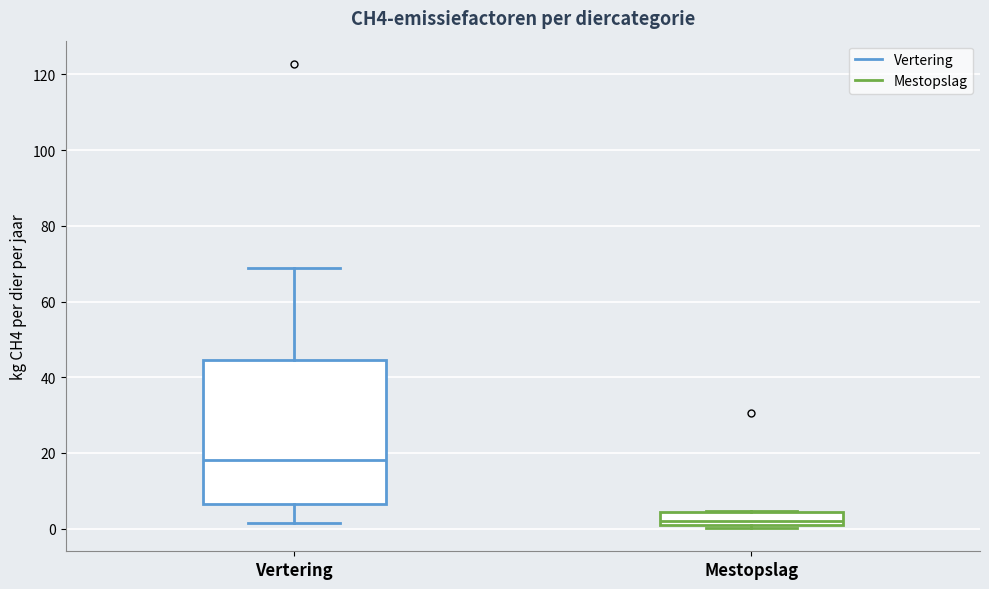

Where is the upper edge of the box for Vertering on the y-axis? The values are not printed on the chart, so give them approximately, as read against the axis.

44